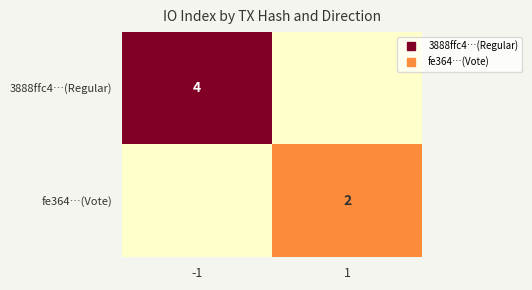

How many 3888ffc4…(Regular) values are between 0 and 4?

2